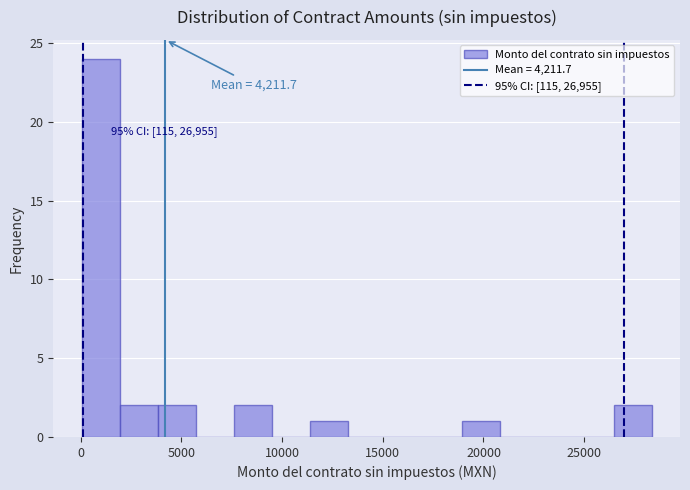

Read against the x-axis, roughly where is the centre of the tallest bar?

1000